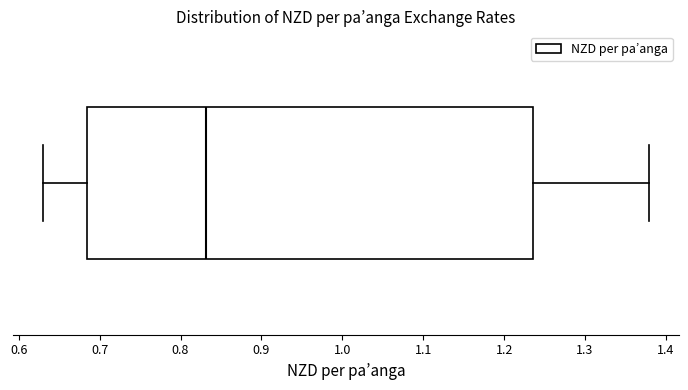

Transcribe this box plot: give where the median line is, the range the box spans, and where the two whiskers end, as read against the x-axis. The values are not printed on the chart, so give them approximately, as read against the axis.

median 0.83, box 0.68 to 1.24, whiskers 0.63 to 1.38